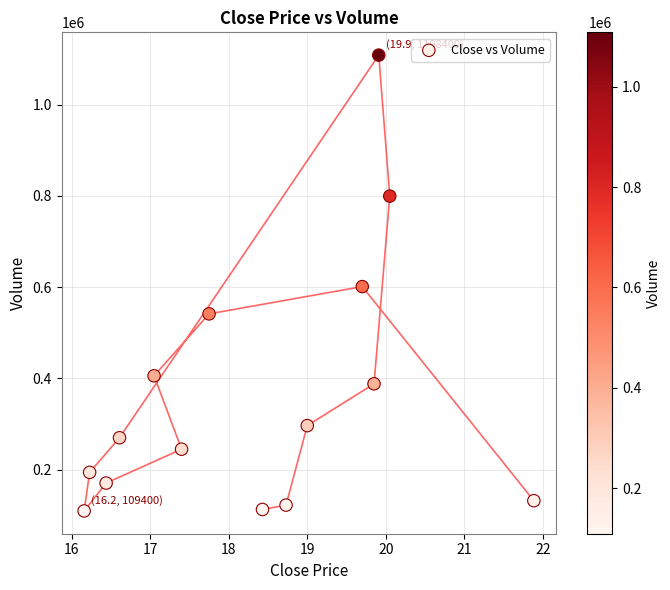

What is the range of Y values (max minus min)?

999000